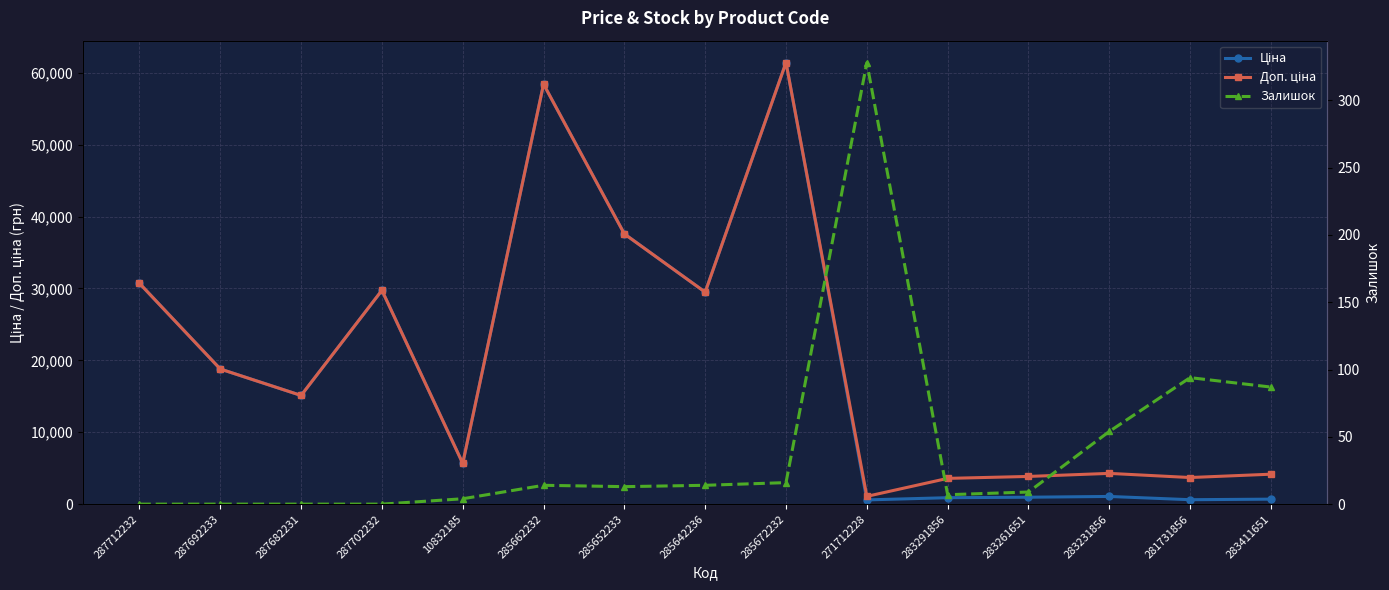

What is the total value across all series at 285662232?

116867.1